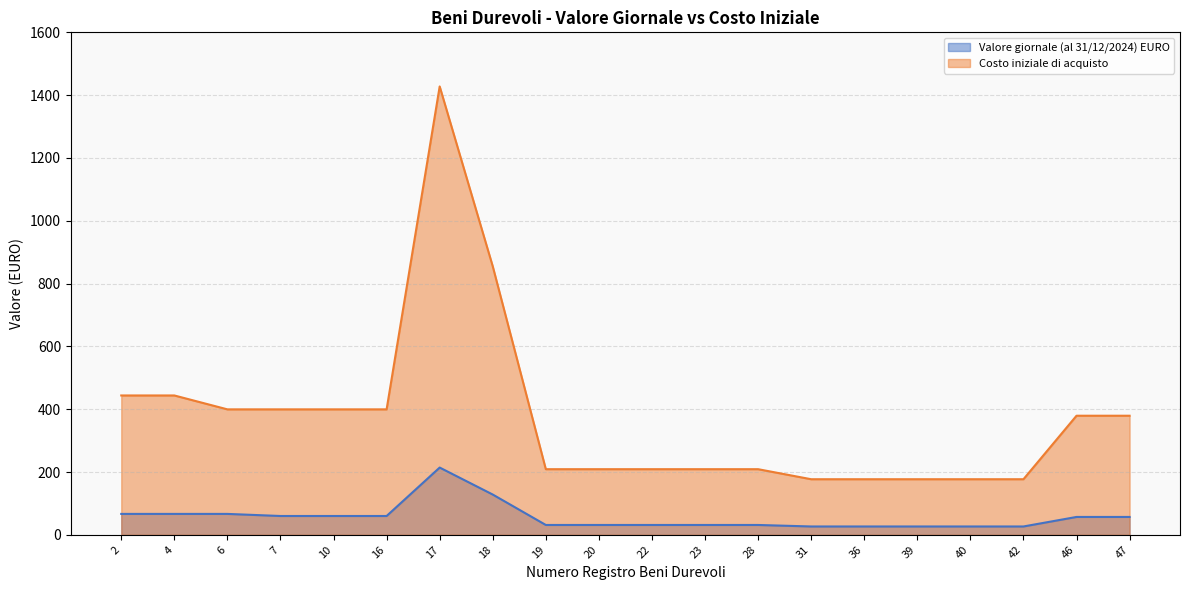

True or false: Valore giornale (al 31/12/2024) EURO and Costo iniziale di acquisto intersect in this chart.

False